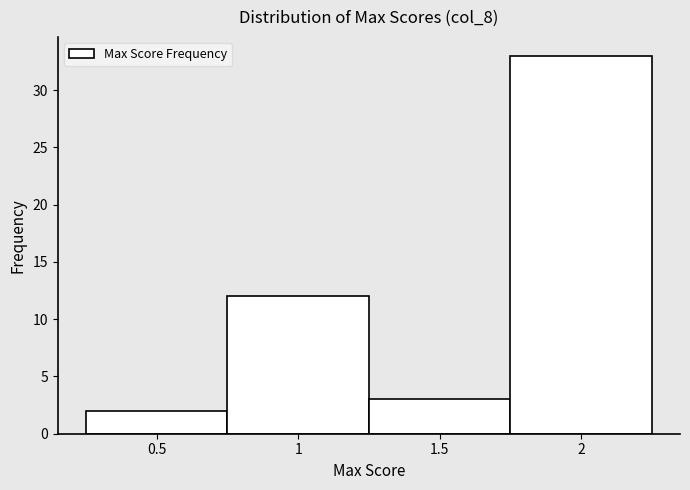

Reading left to right, list every bar in this chart as the range it spans on the x-axis followed by its height. The values are not printed on the chart, so give them approximately, as read against the axis.

0.25 to 0.75: 2
0.75 to 1.25: 12
1.25 to 1.75: 3
1.75 to 2.25: 33